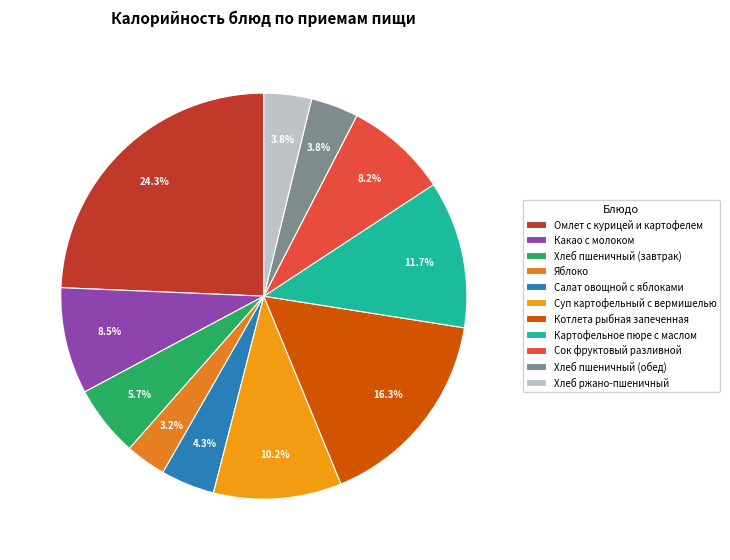

To the nearest percent, what is the average slice percentage?

9%